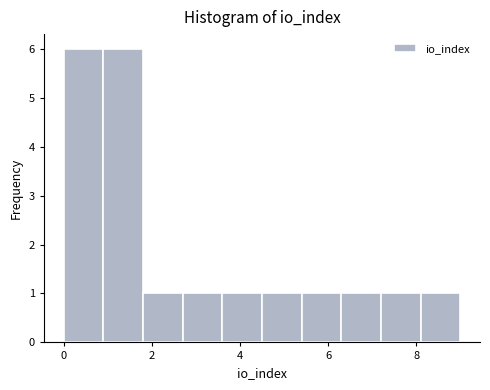

Reading left to right, list every bar in this chart as the range it spans on the x-axis followed by its height. Neither the bar edges nor the heights are printed on the chart, so give them approximately, as read against the axes.

0.0 to 0.9: 6
0.9 to 1.8: 6
1.8 to 2.7: 1
2.7 to 3.6: 1
3.6 to 4.5: 1
4.5 to 5.4: 1
5.4 to 6.3: 1
6.3 to 7.2: 1
7.2 to 8.1: 1
8.1 to 9.0: 1